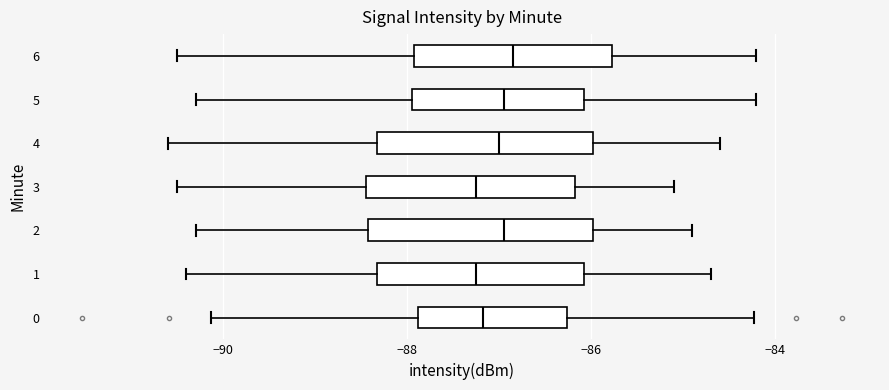

Reading bottom to top, read every box against the x-axis: the position of its median line, the range the box covers, and the ends of its whiskers. The values are not printed on the chart, so give them approximately, as read against the axis.

0: median -87.2, box -87.8 to -86.2, whiskers -90.2 to -84.2
1: median -87.2, box -88.4 to -86.0, whiskers -90.4 to -84.6
2: median -87.0, box -88.4 to -86.0, whiskers -90.2 to -84.8
3: median -87.2, box -88.4 to -86.2, whiskers -90.4 to -85.0
4: median -87.0, box -88.4 to -86.0, whiskers -90.6 to -84.6
5: median -87.0, box -88.0 to -86.0, whiskers -90.2 to -84.2
6: median -86.8, box -88.0 to -85.8, whiskers -90.4 to -84.2